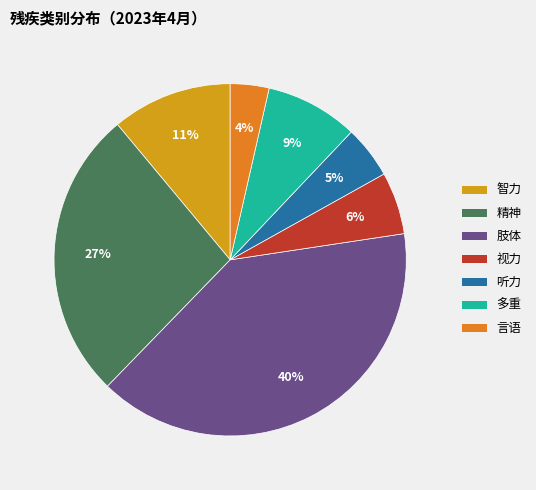

The 言语 slice represents 4% of the pie. True or false?

True